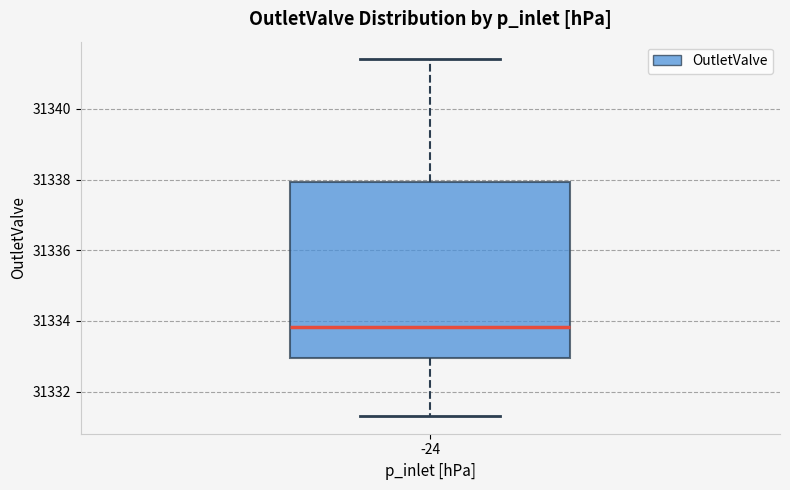

Transcribe this box plot: give where the median line is, the range the box spans, and where the two whiskers end, as read against the y-axis. The values are not printed on the chart, so give them approximately, as read against the axis.

median 31333.8, box 31333.0 to 31338.0, whiskers 31331.4 to 31341.4